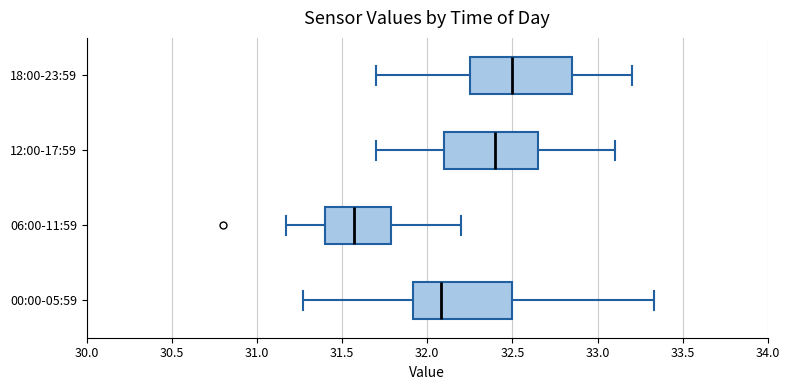

Where does the median line of the box for 18:00-23:59 sit on the x-axis? The values are not printed on the chart, so give them approximately, as read against the axis.

32.50